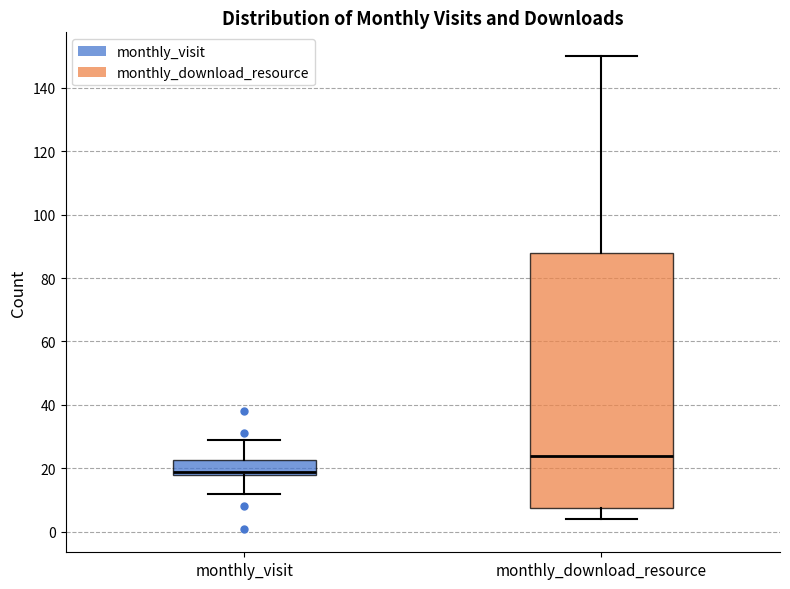

Reading left to right, read every box against the y-axis: the position of its median line, the range the box covers, and the ends of its whiskers. The values are not printed on the chart, so give them approximately, as read against the axis.

monthly_visit: median 20, box 18 to 22, whiskers 12 to 30
monthly_download_resource: median 24, box 8 to 88, whiskers 4 to 150